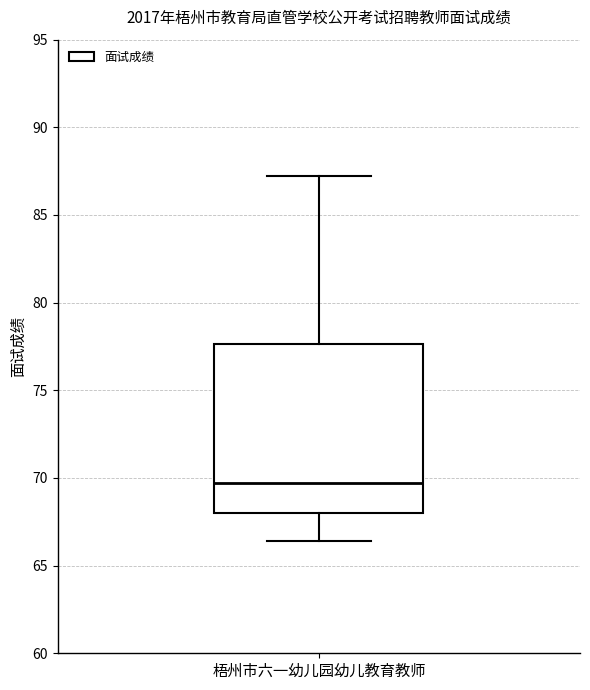

Where does the upper whisker of the box for 梧州市六一幼儿园幼儿教育教师 end on the y-axis? The values are not printed on the chart, so give them approximately, as read against the axis.

87.0